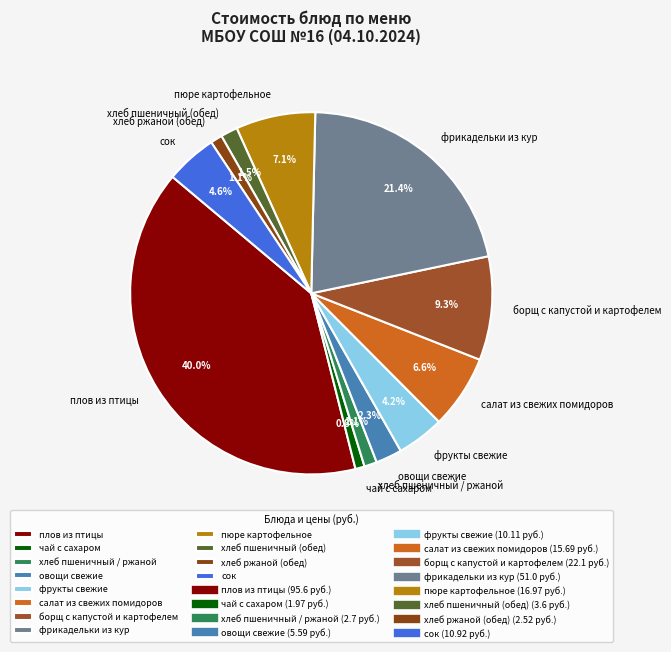

How many segments does this pie chart have?

12